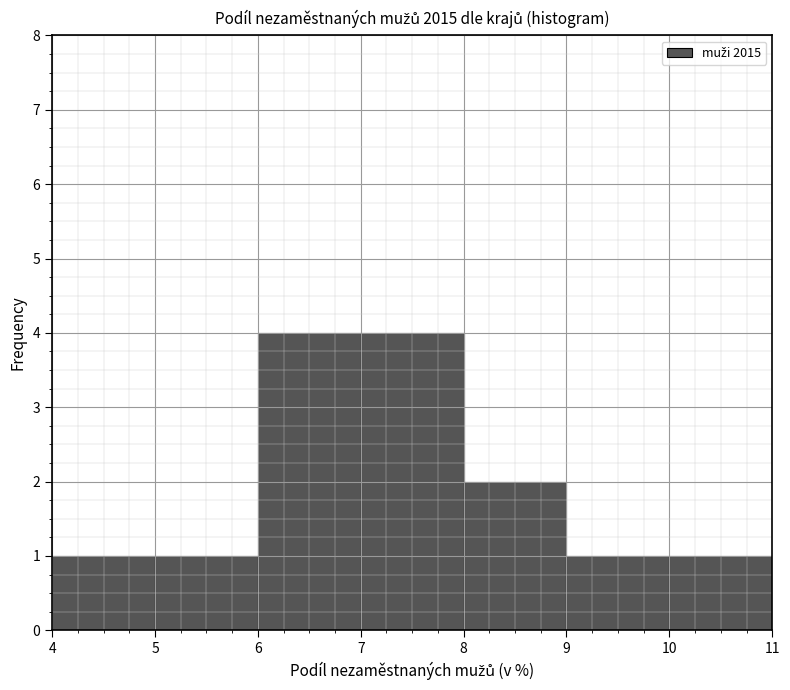

Reading left to right, transcribe this chart: for each bar, give the range it covers on the x-axis and its height. The values are not printed on the chart, so give them approximately, as read against the axis.

4 to 5: 1
5 to 6: 1
6 to 7: 4
7 to 8: 4
8 to 9: 2
9 to 10: 1
10 to 11: 1